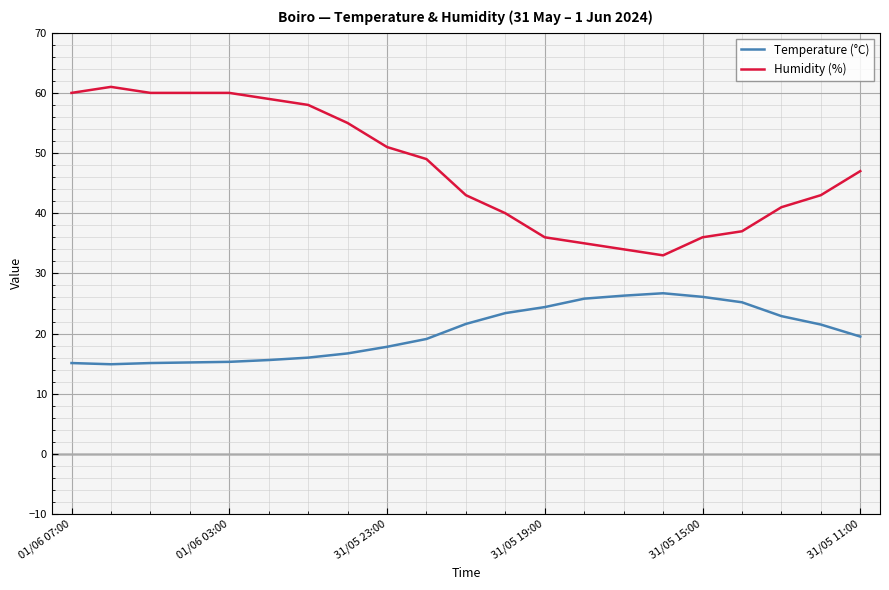

Which series has the widest spread of values?

Humidity (%)